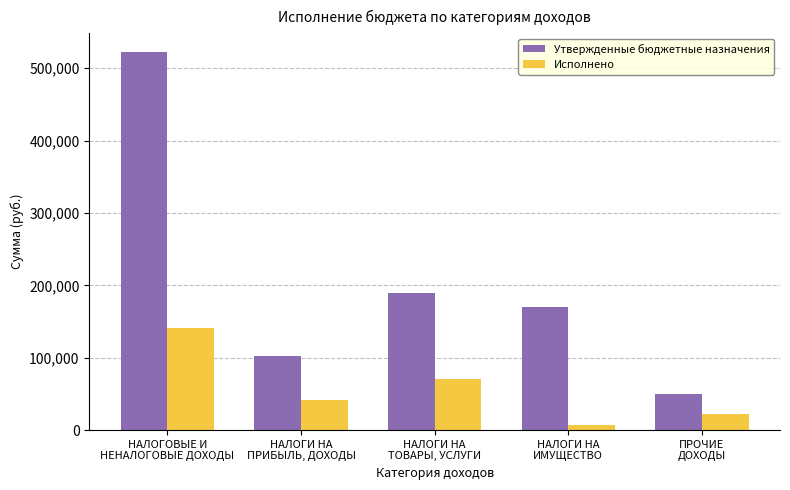

What are all the series names shown in the legend?

Утвержденные бюджетные назначения, Исполнено